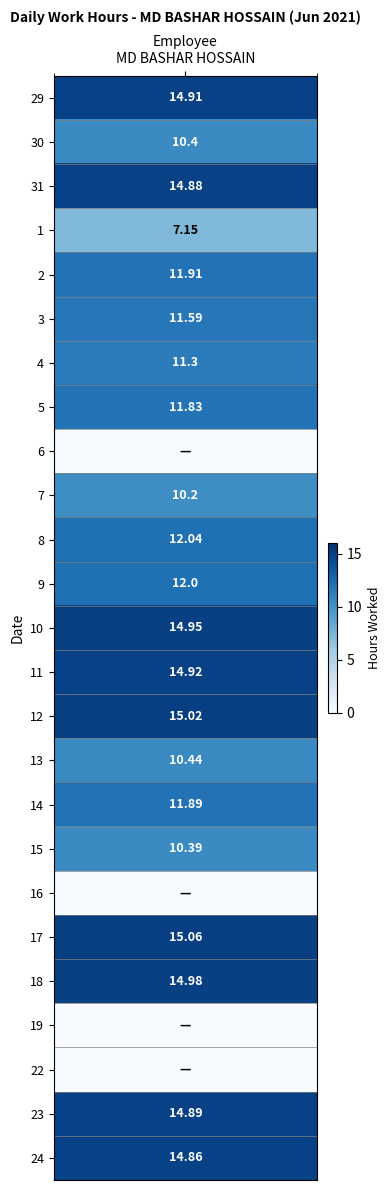

List the series in order of their peak value, highest first.

17, 12, 18, 10, 11, 29, 23, 31, 24, 8, 9, 2, 14, 5, 3, 4, 13, 30, 15, 7, 1, 6, 16, 19, 22